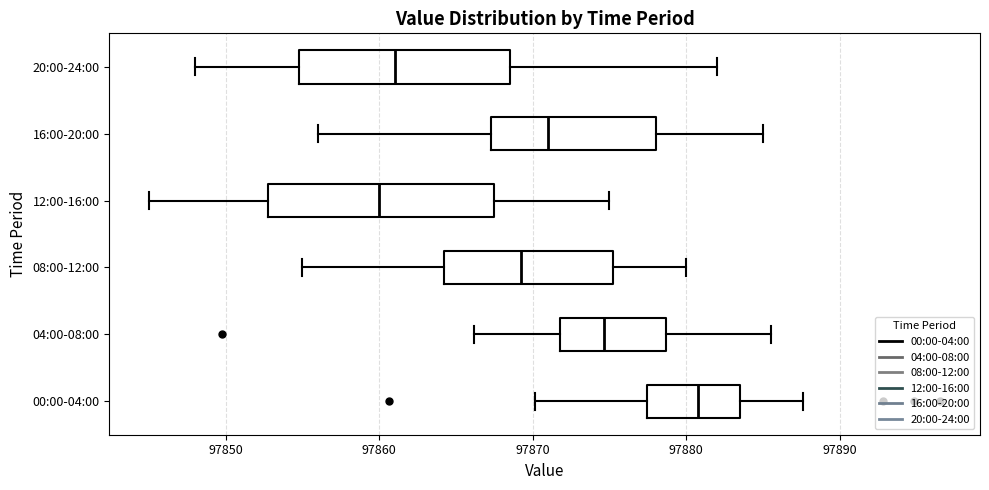

Reading bottom to top, read every box against the x-axis: the position of its median line, the range the box covers, and the ends of its whiskers. The values are not printed on the chart, so give them approximately, as read against the axis.

00:00-04:00: median 97881, box 97877 to 97884, whiskers 97870 to 97888
04:00-08:00: median 97875, box 97872 to 97879, whiskers 97866 to 97886
08:00-12:00: median 97869, box 97864 to 97875, whiskers 97855 to 97880
12:00-16:00: median 97860, box 97853 to 97868, whiskers 97845 to 97875
16:00-20:00: median 97871, box 97867 to 97878, whiskers 97856 to 97885
20:00-24:00: median 97861, box 97855 to 97869, whiskers 97848 to 97882